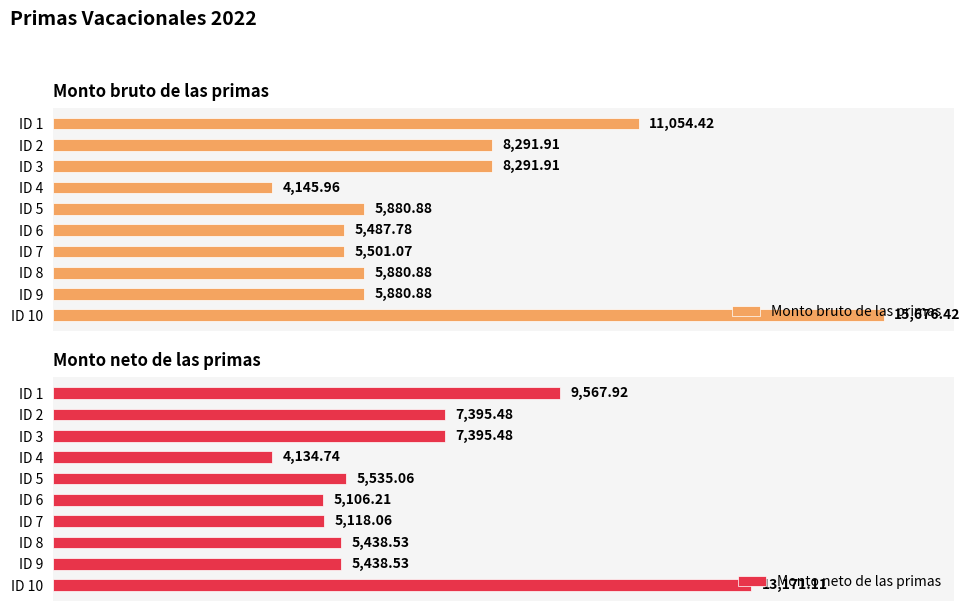

The value of Monto bruto de las primas at ID 6 is 9101.1. True or false?

False